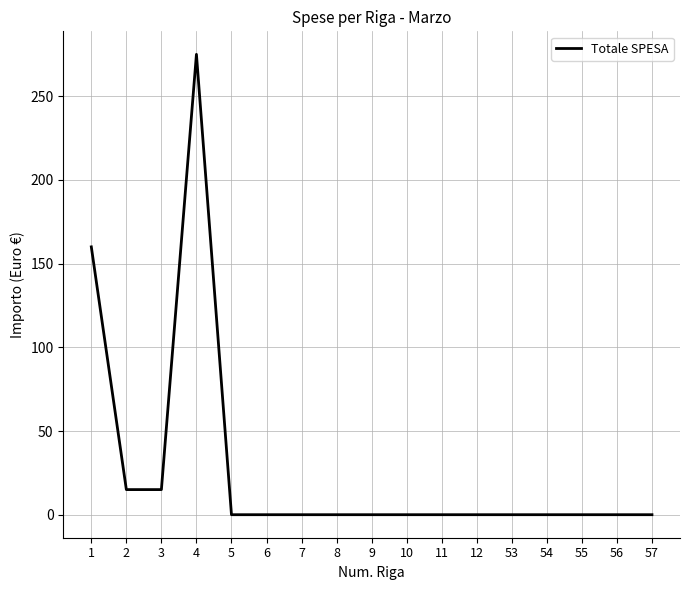

Reading left to right, what are all the values shown in this chart?

1=160	2=15	3=15	4=275	5=0	6=0	7=0	8=0	9=0	10=0	11=0	12=0	53=0	54=0	55=0	56=0	57=0